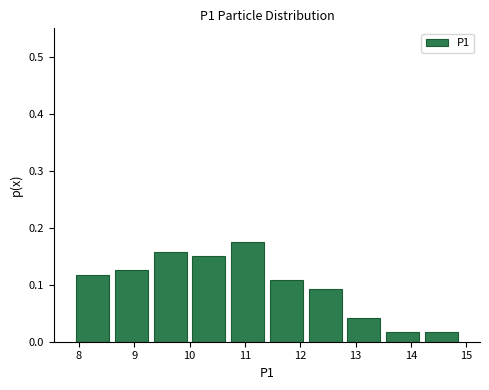

How tall is the bar that spans 14.2 to 14.9 on the x-axis? The values are not printed on the chart, so give them approximately, as read against the axis.

0.02